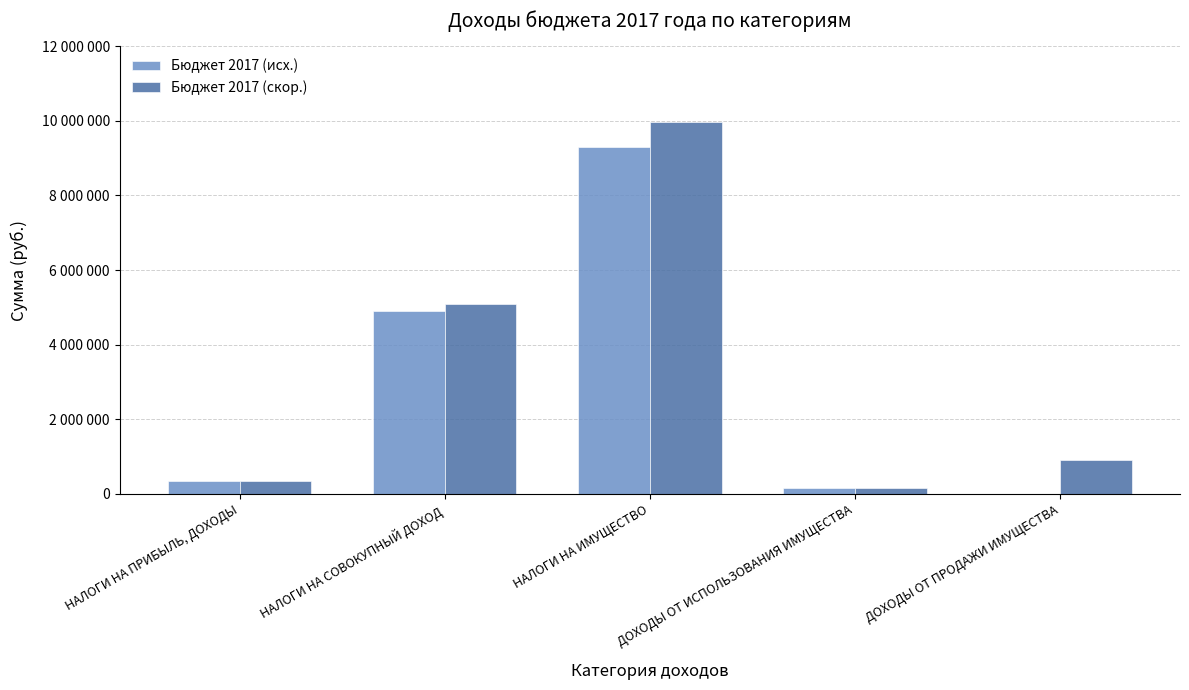

Where does the Бюджет 2017 (исх.) series first go above 348000?

НАЛОГИ НА СОВОКУПНЫЙ ДОХОД